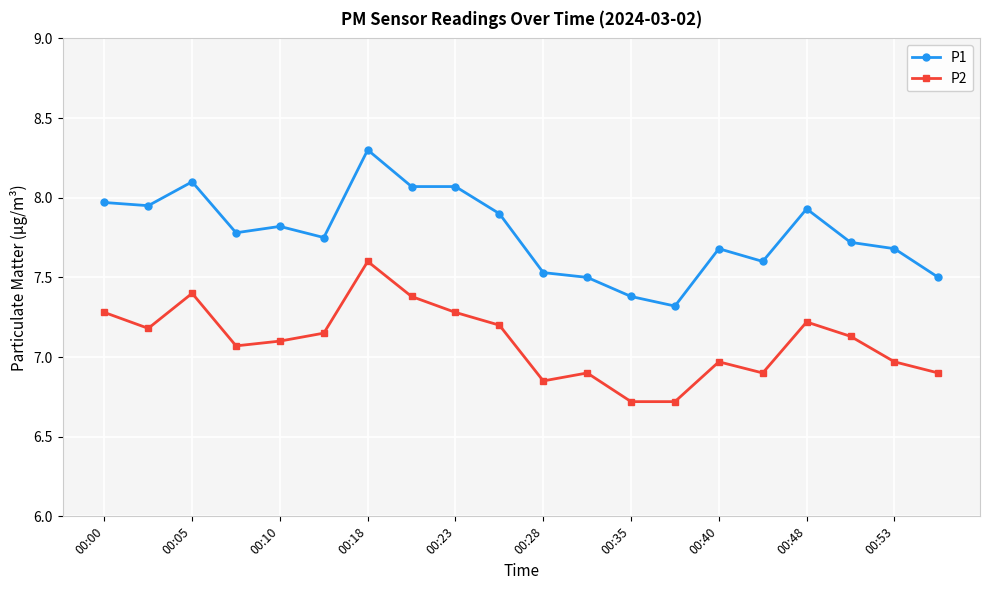

What is the difference between the maximum and minimum values in the P1 series?

1.0